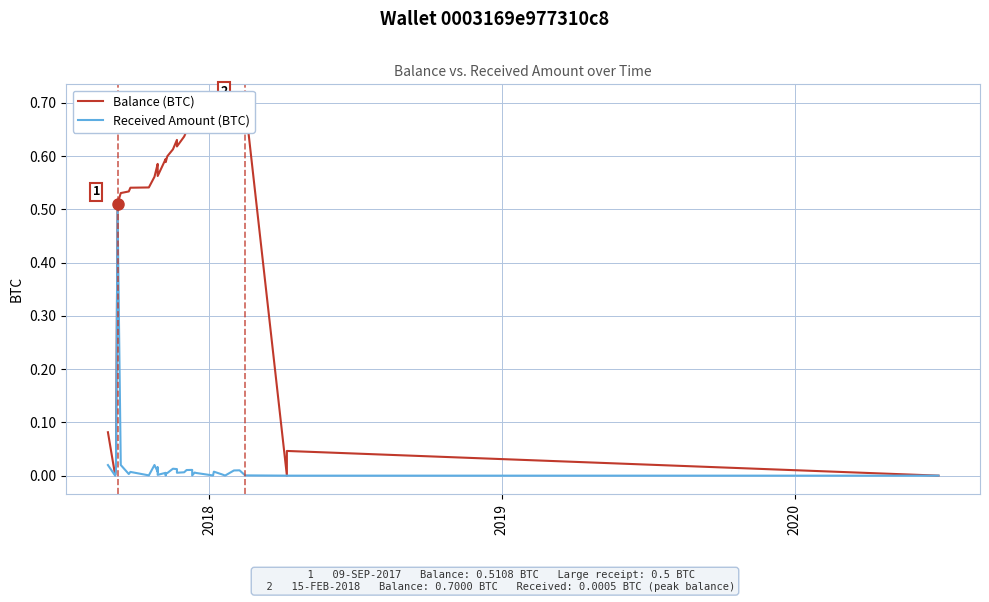

What is the sum of all Received Amount (BTC) values?

0.7